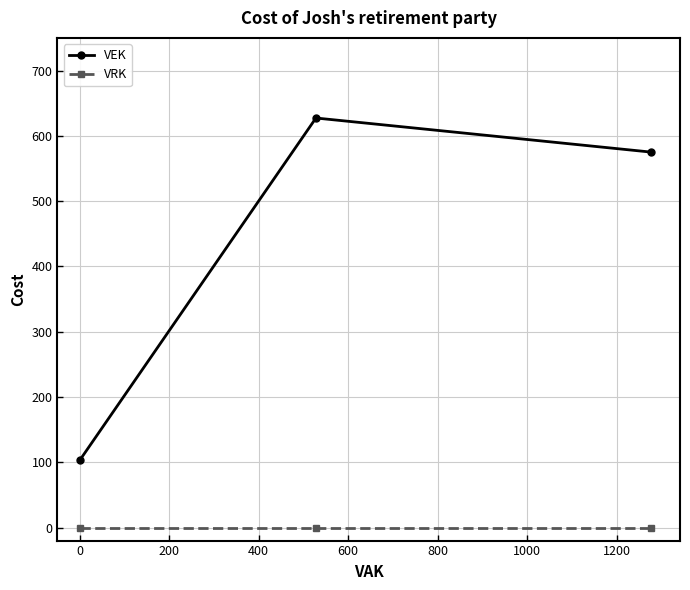

What is the sum of all VEK values?

1305.4